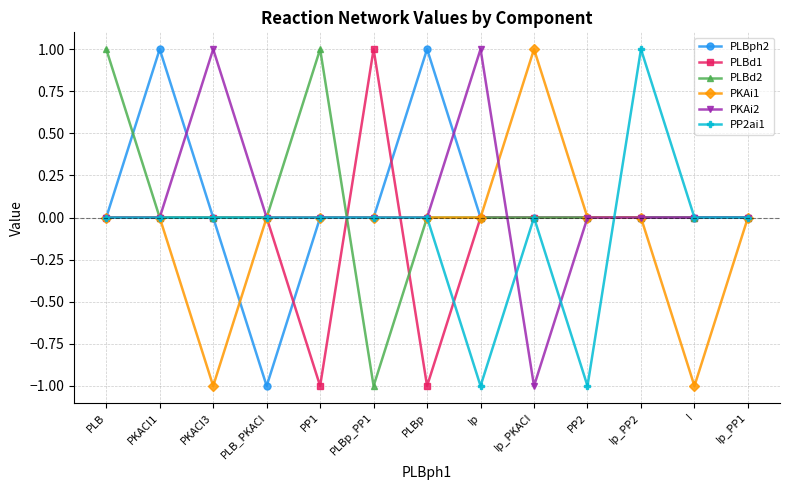

Where is the first local maximum for PKAi2?

PKACI3